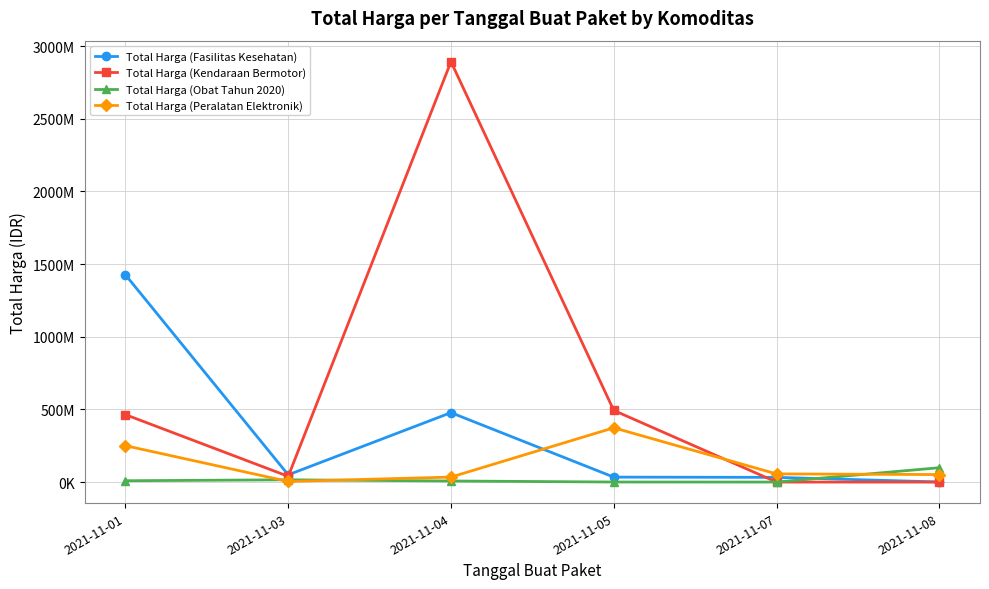

Reading left to right, extract all data points from this chart.

Total Harga (Fasilitas Kesehatan): 1425867900	49730040	477600000	34000000	32441200	577875
Total Harga (Kendaraan Bermotor): 464002100	39440000	2892122000	493000000	0	0
Total Harga (Obat Tahun 2020): 9180000	15513960	7401240	333600	78000	98772570
Total Harga (Peralatan Elektronik): 250350000	4350000	34292000	373404000	56152800	51601000